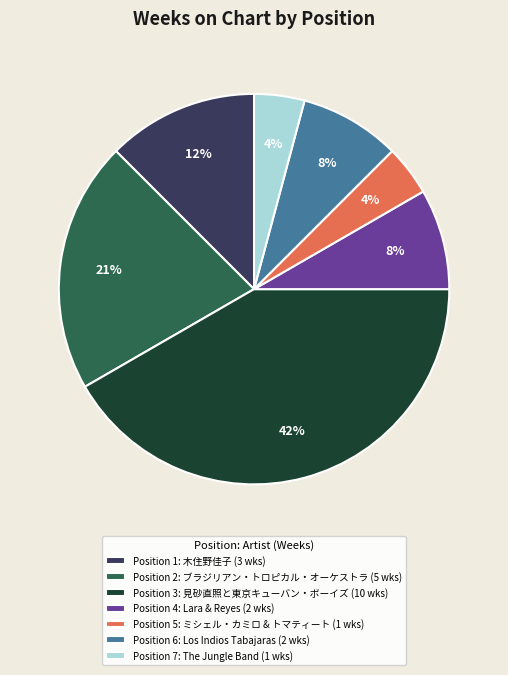

True or false: Position 1: 木住野佳子 (3 wks) accounts for 12% of the total.

True